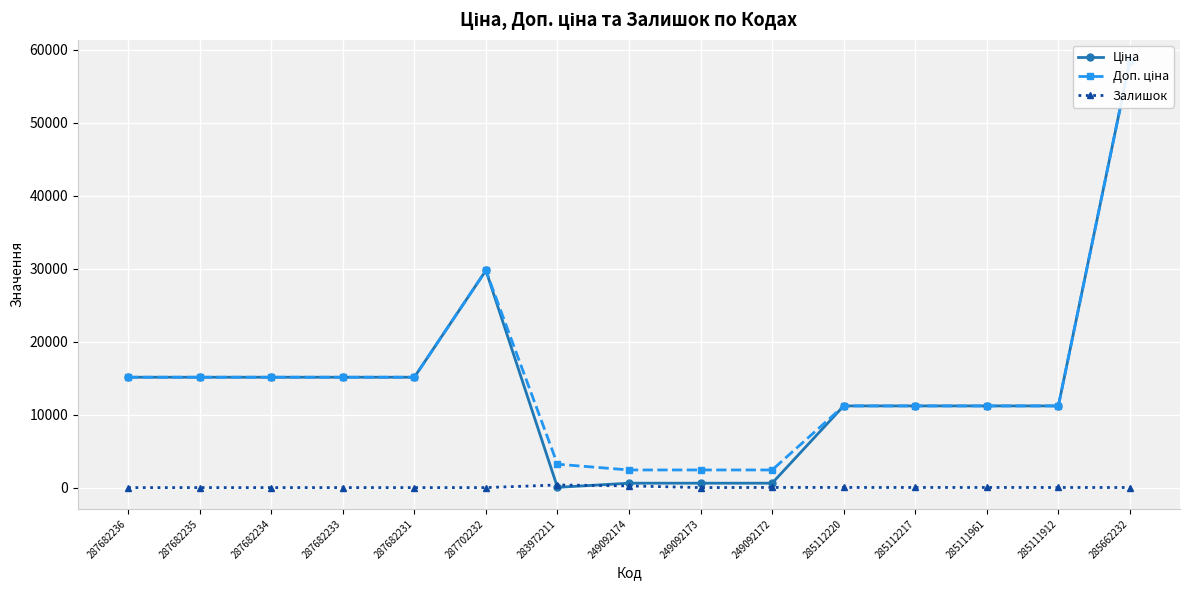

True or false: Ціна and Доп. ціна intersect in this chart.

False